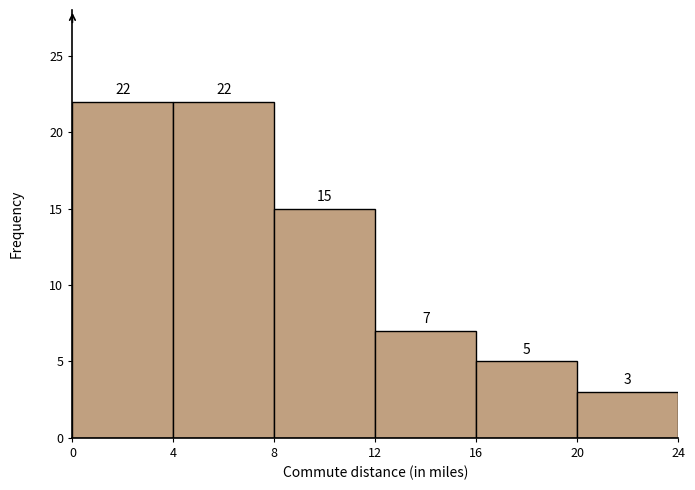

How tall is the bar that spans 20 to 24 on the x-axis?

3